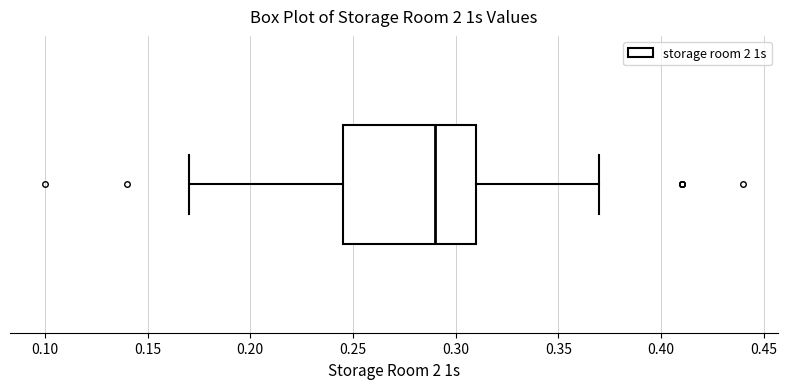

Transcribe this box plot: give where the median line is, the range the box spans, and where the two whiskers end, as read against the x-axis. The values are not printed on the chart, so give them approximately, as read against the axis.

median 0.290, box 0.245 to 0.310, whiskers 0.170 to 0.370